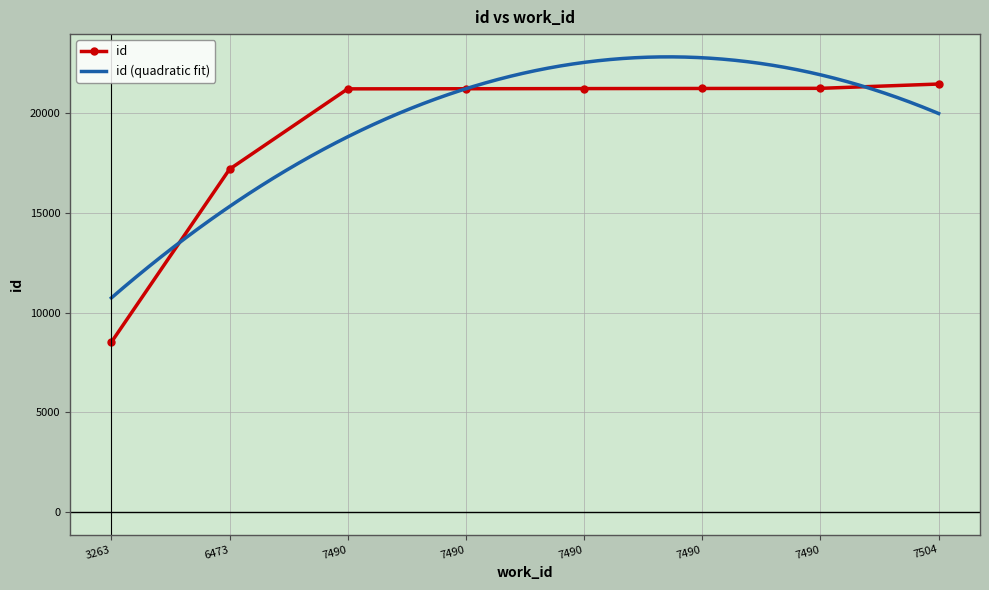

How many values are below 21250?

4